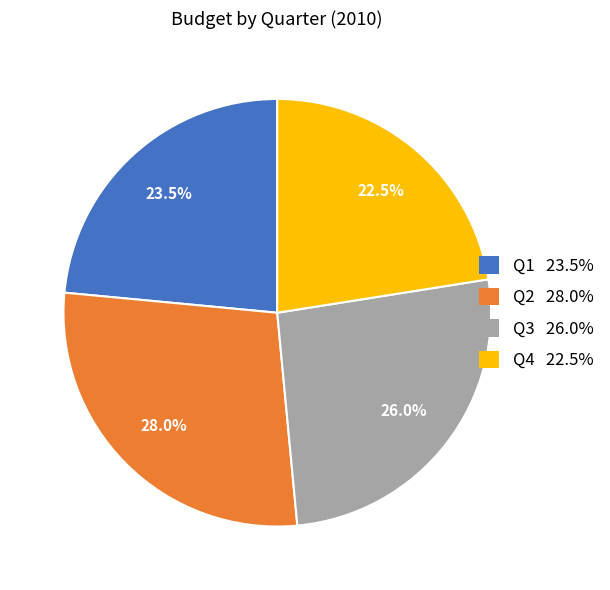

How many slices are in this pie chart?

4